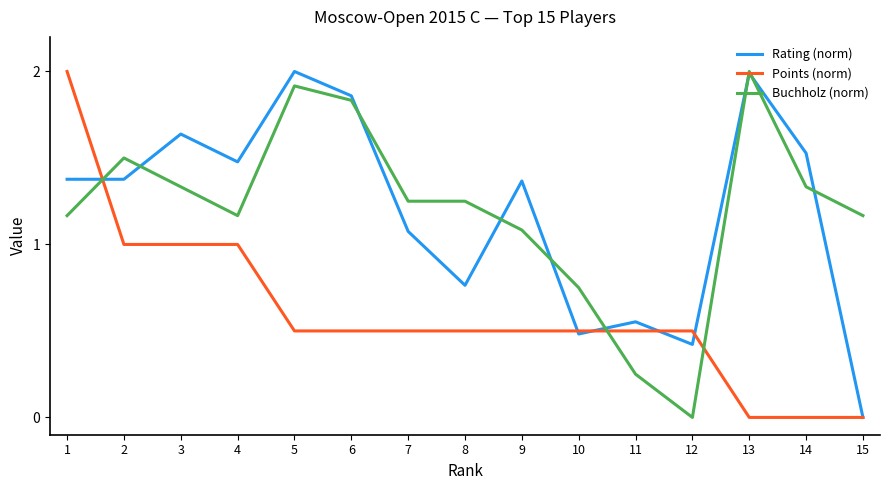

True or false: Buchholz (norm) and Rating (norm) intersect in this chart.

True